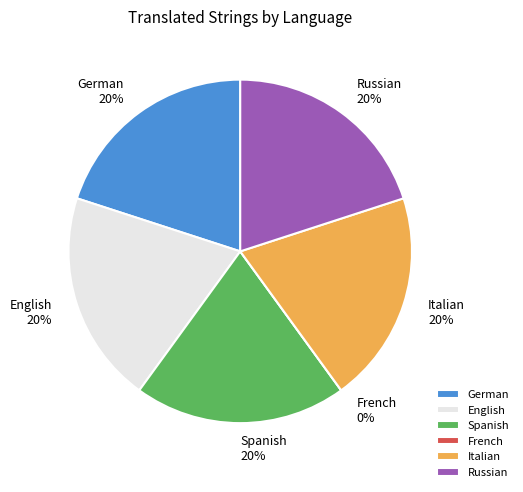

Is there a majority slice in this chart?

No